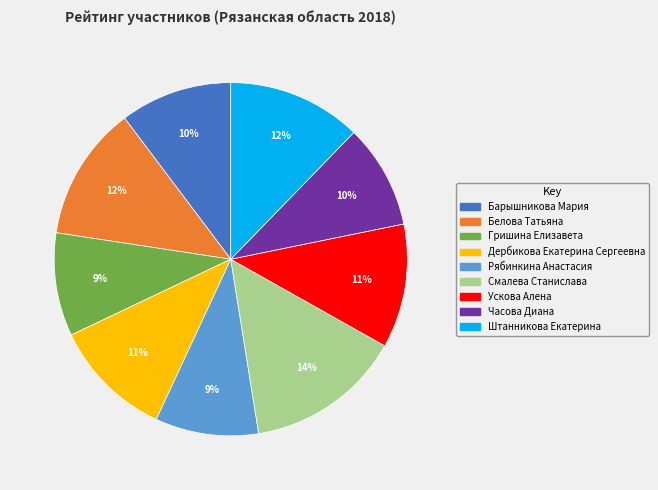

To the nearest percent, what percentage of the pie is Дербикова Екатерина Сергеевна?

11%